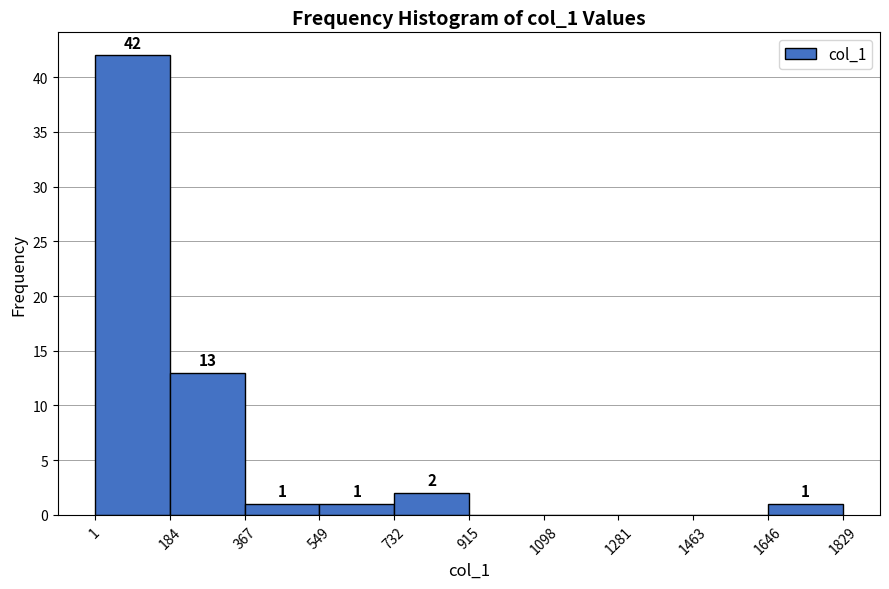

Over which range of the x-axis is the bar tallest?

1 to 184